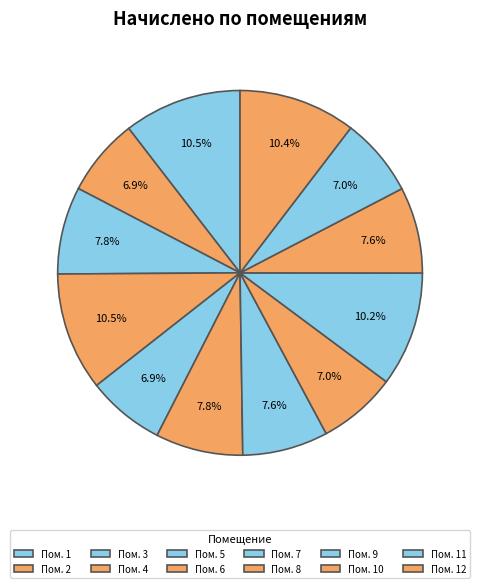

Count the number of slices in the pie.

12